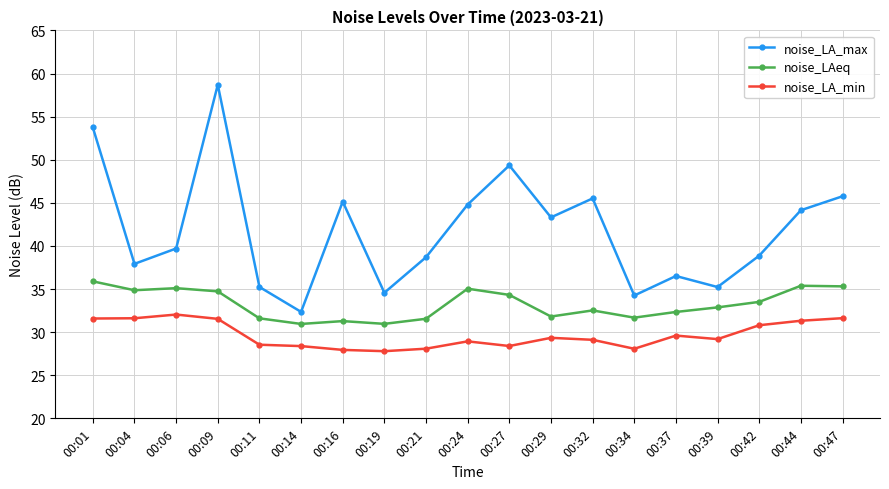

The noise_LAeq series shows 49.9 at 00:39. True or false?

False